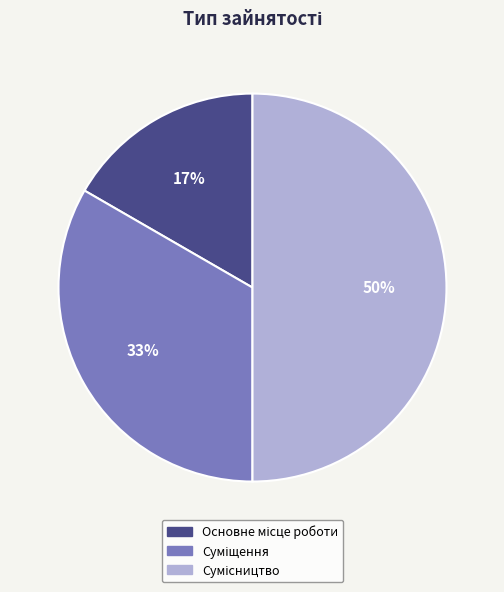

To the nearest percent, what is the difference between the largest and smallest slice percentages?

33%